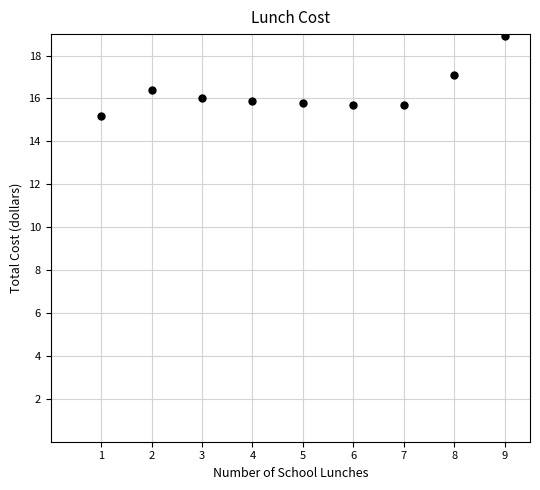

What is the range of X values (max minus min)?

8.0